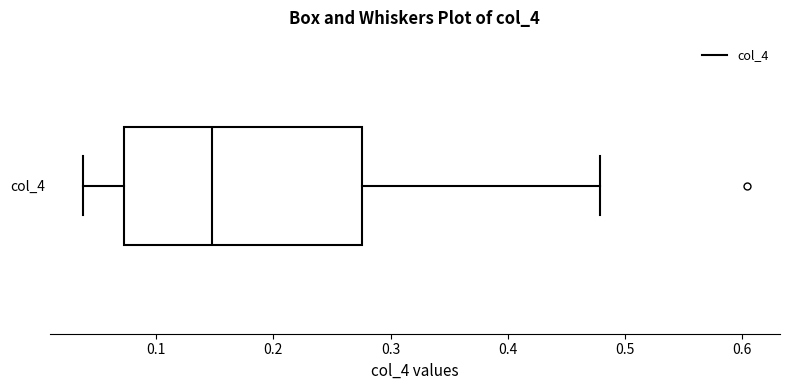

Transcribe this box plot: give where the median line is, the range the box spans, and where the two whiskers end, as read against the x-axis. The values are not printed on the chart, so give them approximately, as read against the axis.

median 0.15, box 0.07 to 0.28, whiskers 0.04 to 0.48